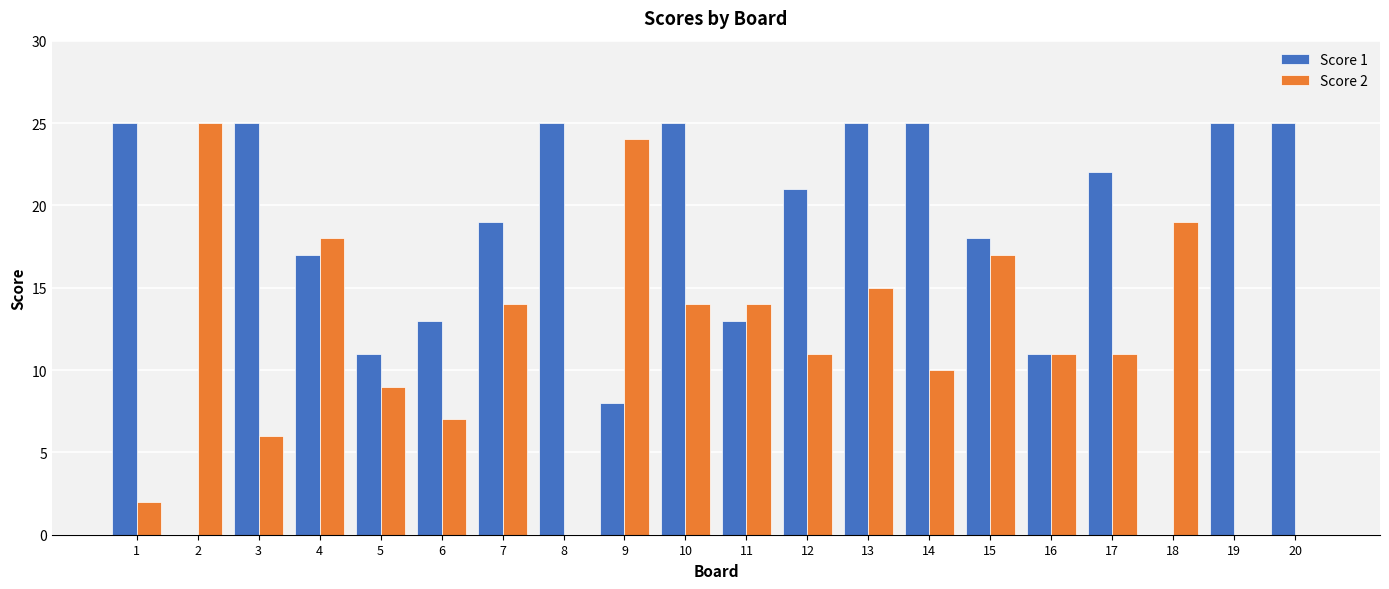

Reading left to right, extract all data points from this chart.

Score 1: 1=25	2=0	3=25	4=17	5=11	6=13	7=19	8=25	9=8	10=25	11=13	12=21	13=25	14=25	15=18	16=11	17=22	18=0	19=25	20=25
Score 2: 1=2	2=25	3=6	4=18	5=9	6=7	7=14	8=0	9=24	10=14	11=14	12=11	13=15	14=10	15=17	16=11	17=11	18=19	19=0	20=0